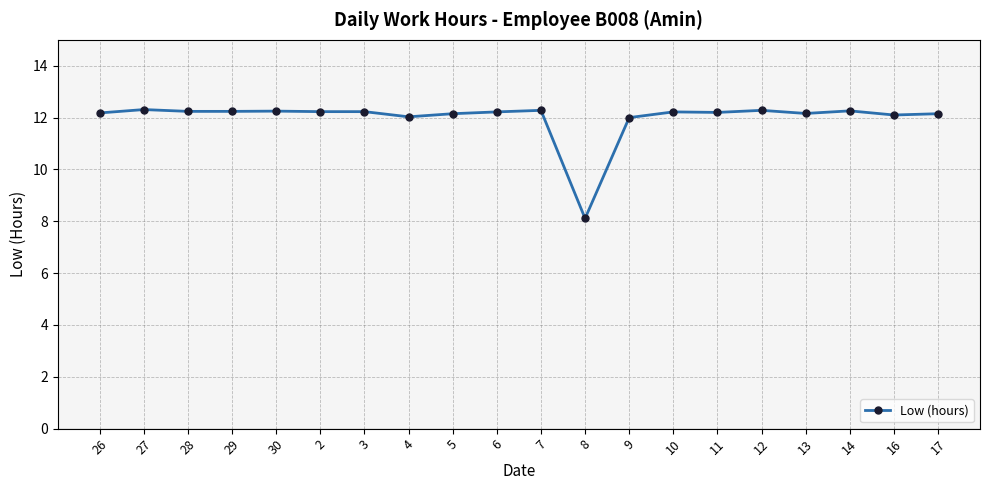

What is the label of the 16th point from the left?

12